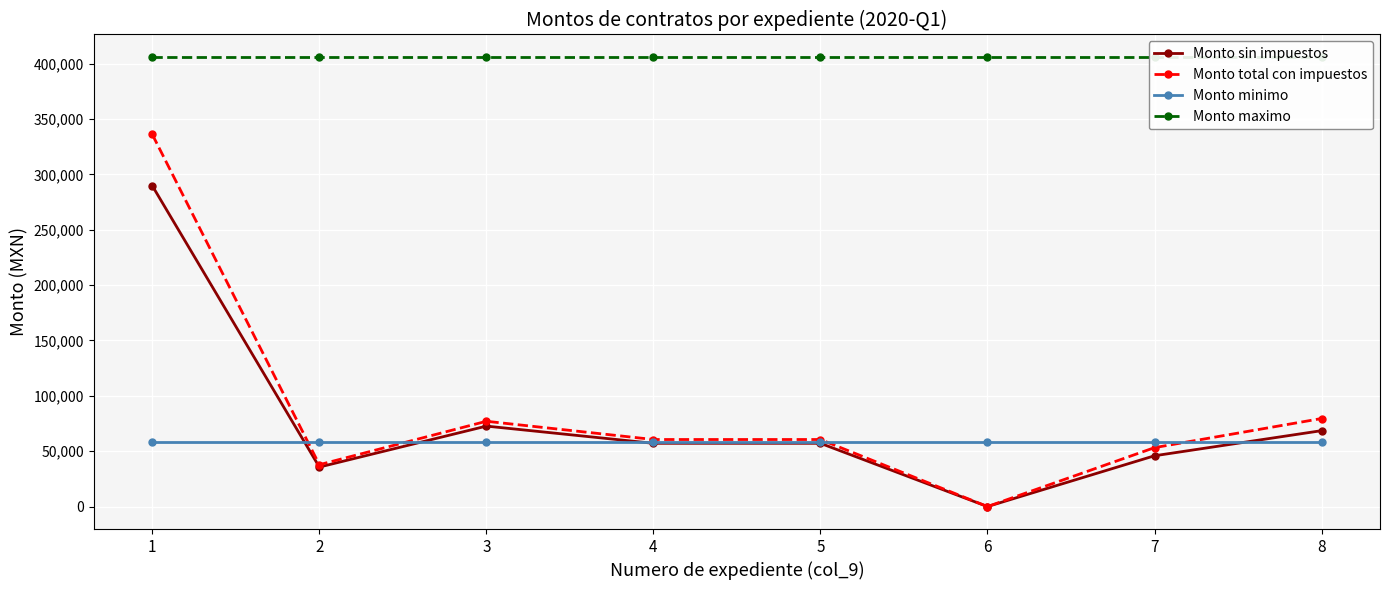

What is the average value of the Monto minimo series?

58000.0